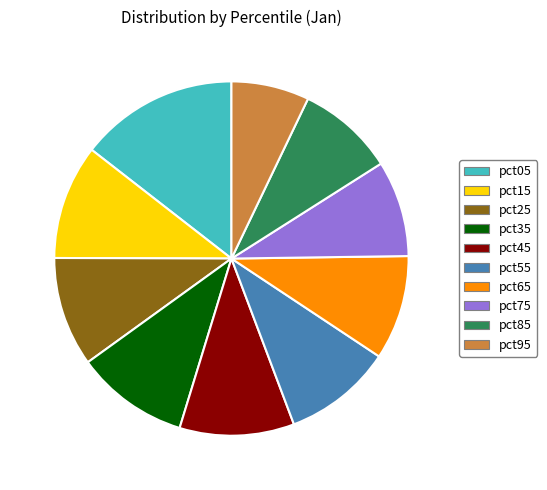

True or false: pct45 accounts for 25% of the total.

False